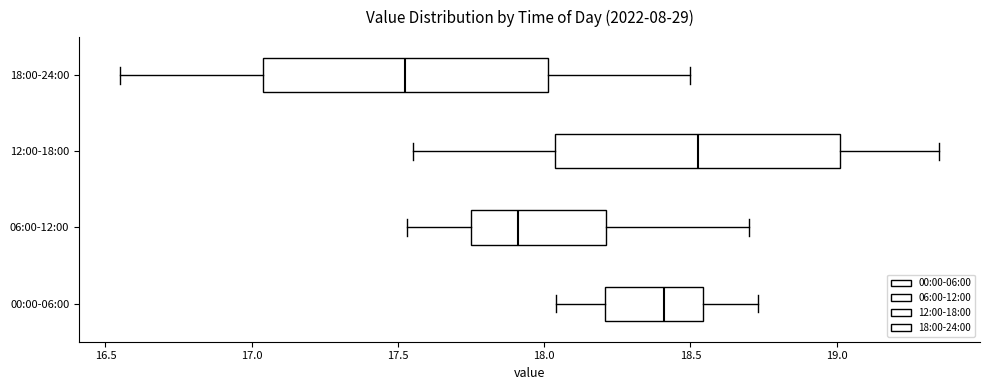

Where is the left edge of the box for 00:00-06:00 on the x-axis? The values are not printed on the chart, so give them approximately, as read against the axis.

18.20